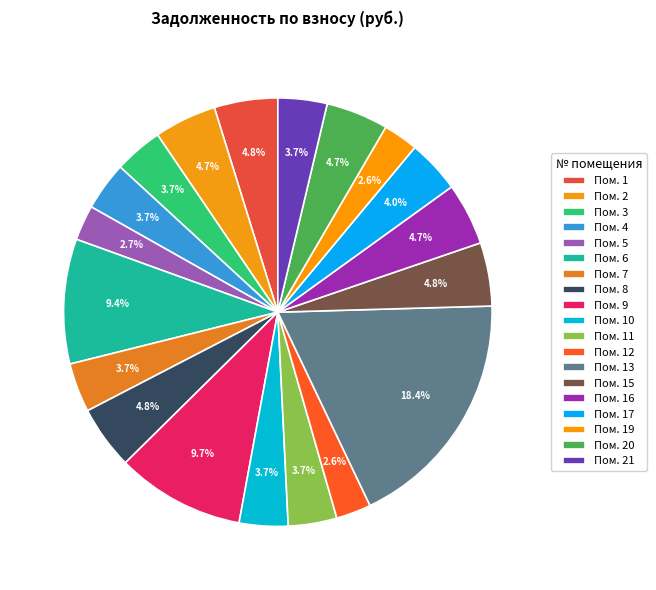

Does any single category account for the majority?

No